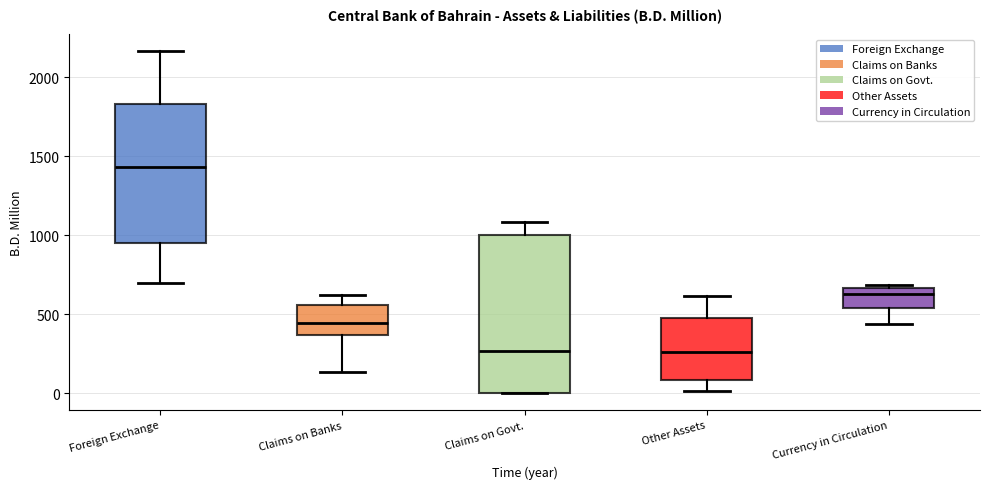

Where is the upper edge of the box for Claims on Banks on the y-axis? The values are not printed on the chart, so give them approximately, as read against the axis.

550